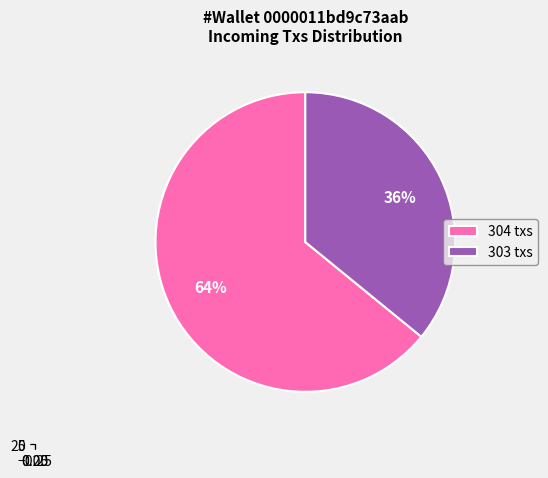

Does 303 incoming txs represent more than half of the total?

No